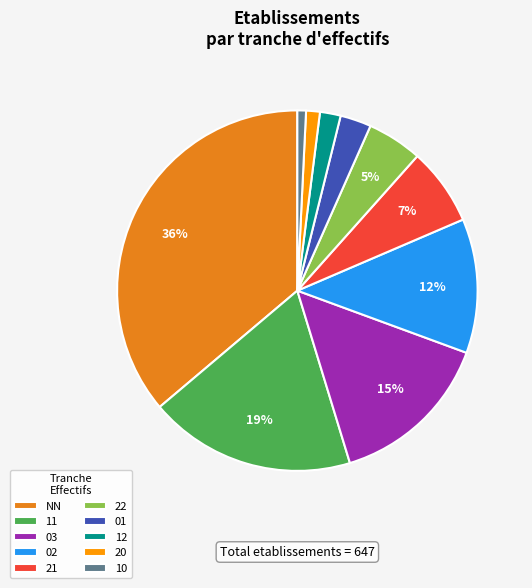

What percentage is the 22 slice, to the nearest percent?

5%